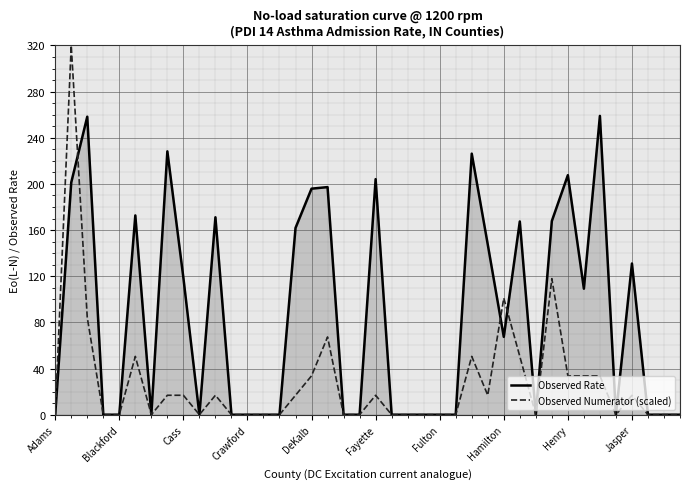

Is this an area chart (filled region under the line)?

Yes